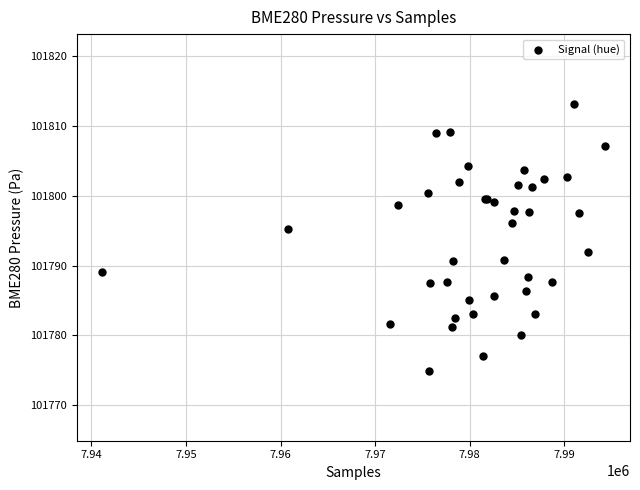

What Y value in the scatter plot is closest to 101794?

101795.2